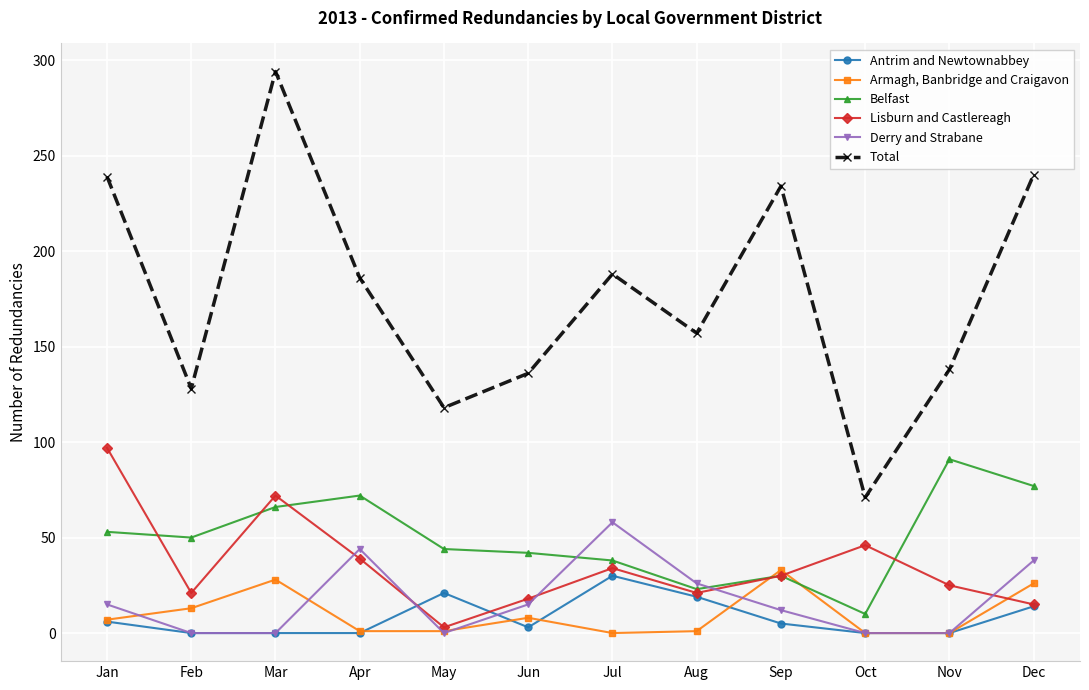

What is the spread (max minus min) of values at Nov?

138